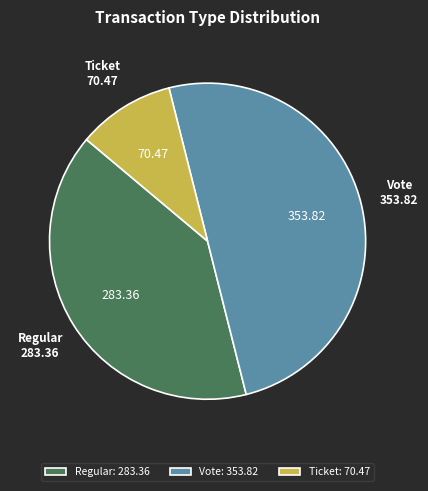

Combined, do Ticket: 70.47 and Vote: 353.82 account for over 50%?

Yes